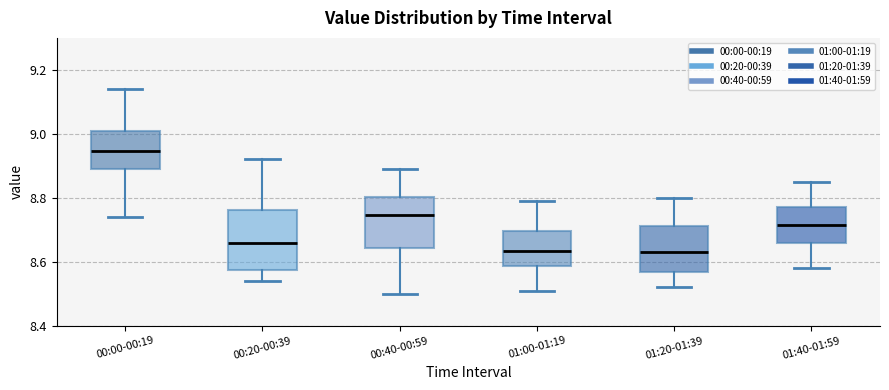

Reading left to right, read every box against the y-axis: the position of its median line, the range the box covers, and the ends of its whiskers. The values are not printed on the chart, so give them approximately, as read against the axis.

00:00-00:19: median 8.94, box 8.90 to 9.02, whiskers 8.74 to 9.14
00:20-00:39: median 8.66, box 8.58 to 8.76, whiskers 8.54 to 8.92
00:40-00:59: median 8.74, box 8.64 to 8.80, whiskers 8.50 to 8.90
01:00-01:19: median 8.64, box 8.58 to 8.70, whiskers 8.52 to 8.80
01:20-01:39: median 8.64, box 8.56 to 8.72, whiskers 8.52 to 8.80
01:40-01:59: median 8.72, box 8.66 to 8.78, whiskers 8.58 to 8.86